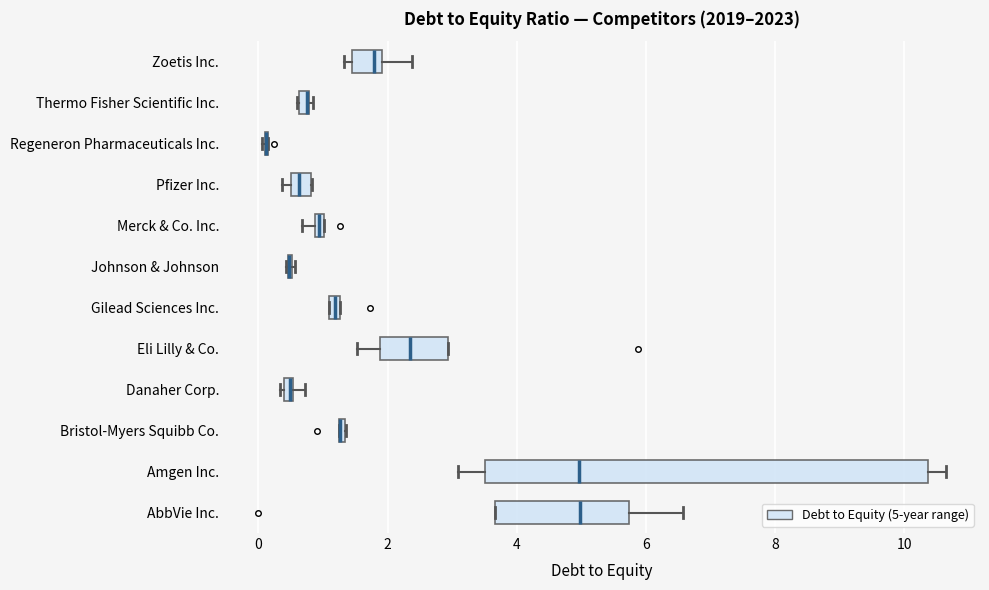

Where is the right edge of the box for Gilead Sciences Inc. on the x-axis? The values are not printed on the chart, so give them approximately, as read against the axis.

1.2